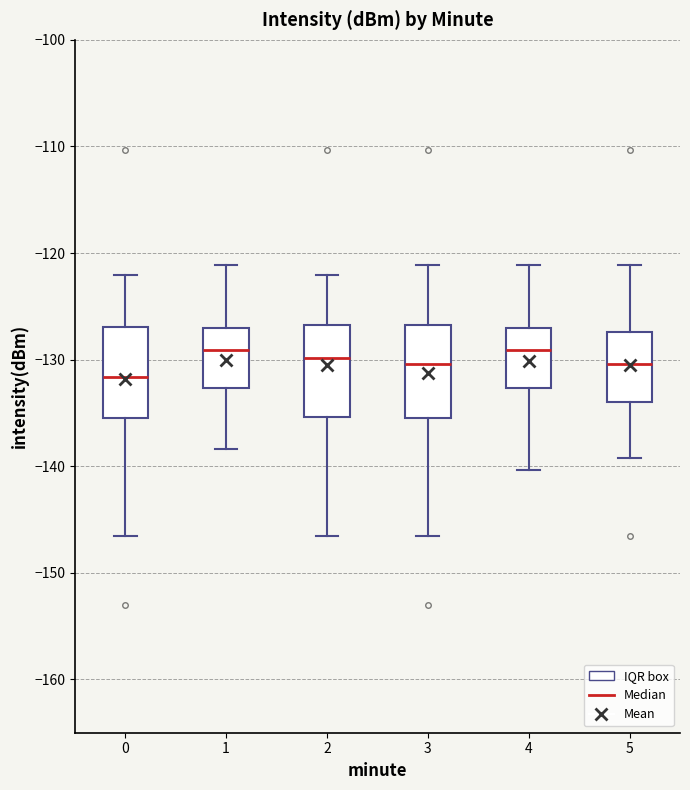

Reading left to right, read every box against the y-axis: the position of its median line, the range the box covers, and the ends of its whiskers. The values are not printed on the chart, so give them approximately, as read against the axis.

0: median -132, box -136 to -127, whiskers -147 to -122
1: median -129, box -133 to -127, whiskers -138 to -121
2: median -130, box -135 to -127, whiskers -147 to -122
3: median -130, box -136 to -127, whiskers -147 to -121
4: median -129, box -133 to -127, whiskers -140 to -121
5: median -130, box -134 to -127, whiskers -139 to -121